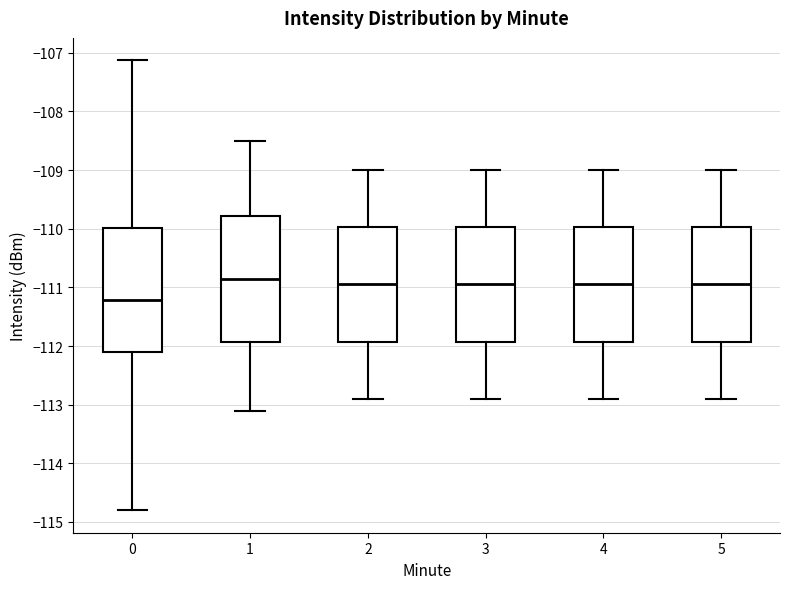

Which box's median line is the highest?

1